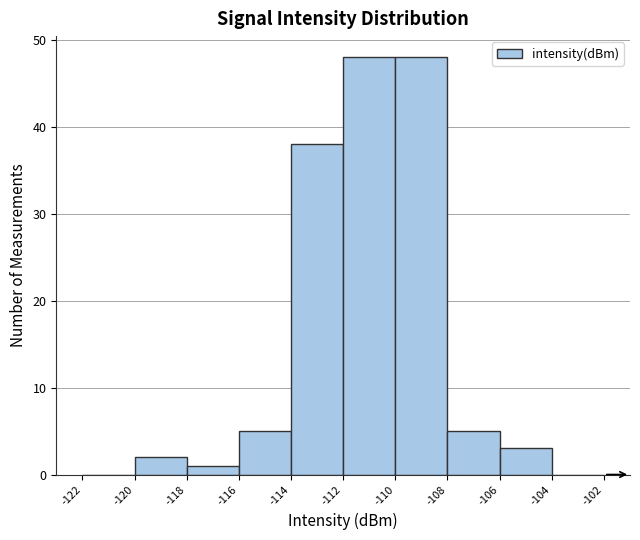

Reading left to right, list every bar in this chart as the range it spans on the x-axis followed by its height. The values are not printed on the chart, so give them approximately, as read against the axis.

-122 to -120: 0
-120 to -118: 2
-118 to -116: 1
-116 to -114: 5
-114 to -112: 38
-112 to -110: 48
-110 to -108: 48
-108 to -106: 5
-106 to -104: 3
-104 to -102: 0